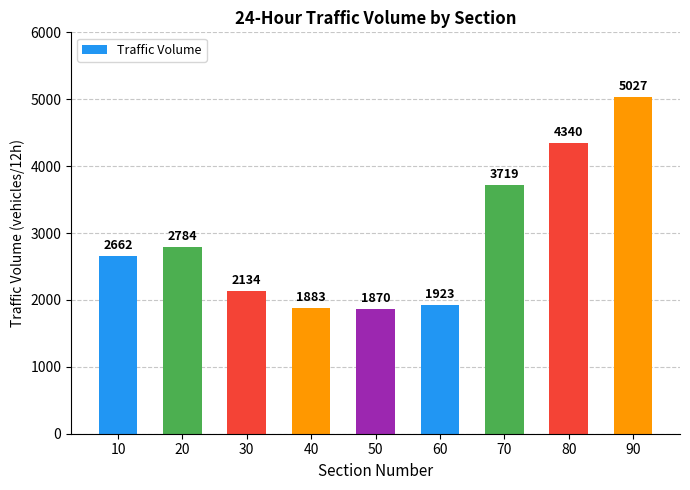

List the labels in order of value, largest first.

90, 80, 70, 20, 10, 30, 60, 40, 50